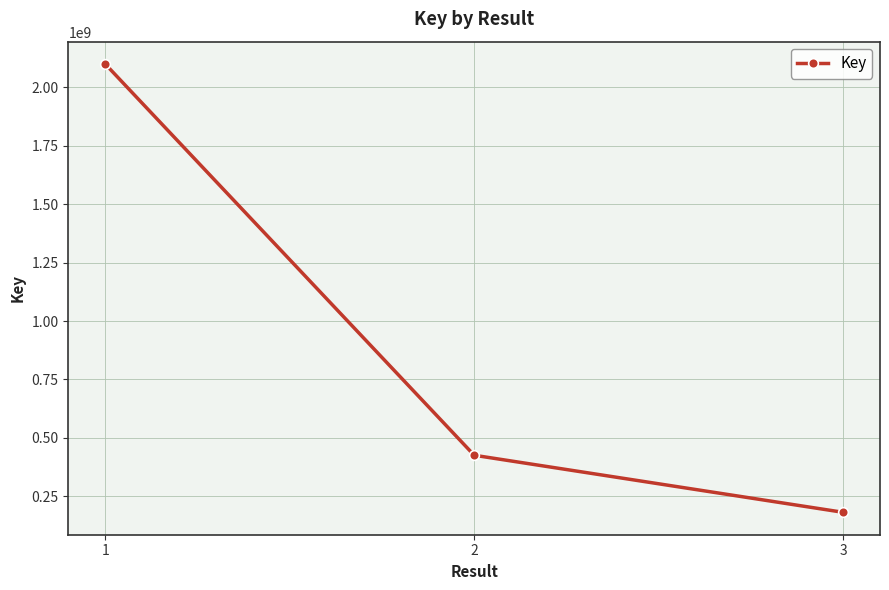

The chart shows a value of 425815998 at 2. True or false?

True